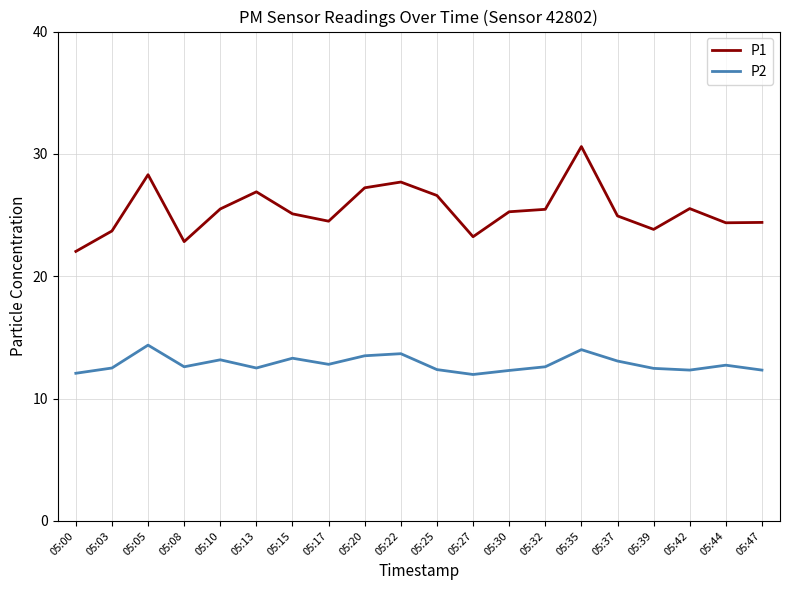

What is the difference between the maximum and minimum values in the P2 series?

2.4